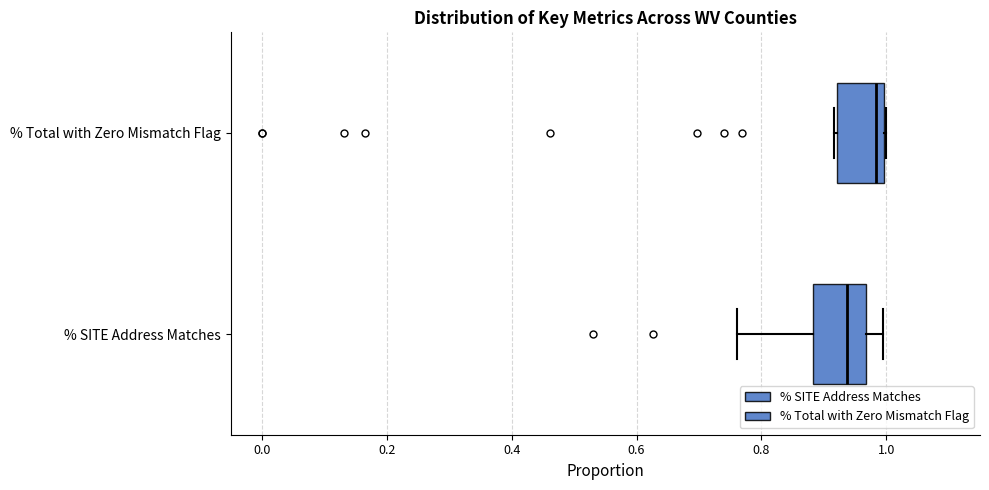

Where is the right edge of the box for % SITE Address Matches on the x-axis? The values are not printed on the chart, so give them approximately, as read against the axis.

0.96